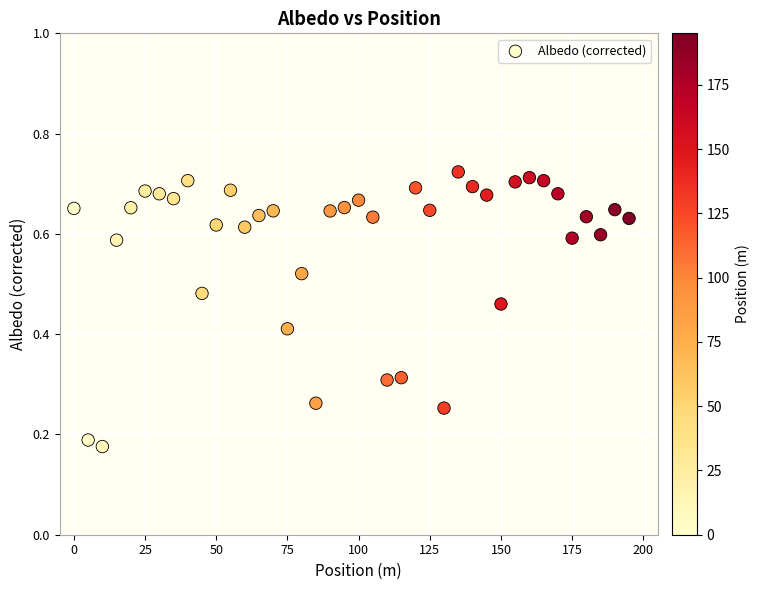

What is the range of X values (max minus min)?

195.0